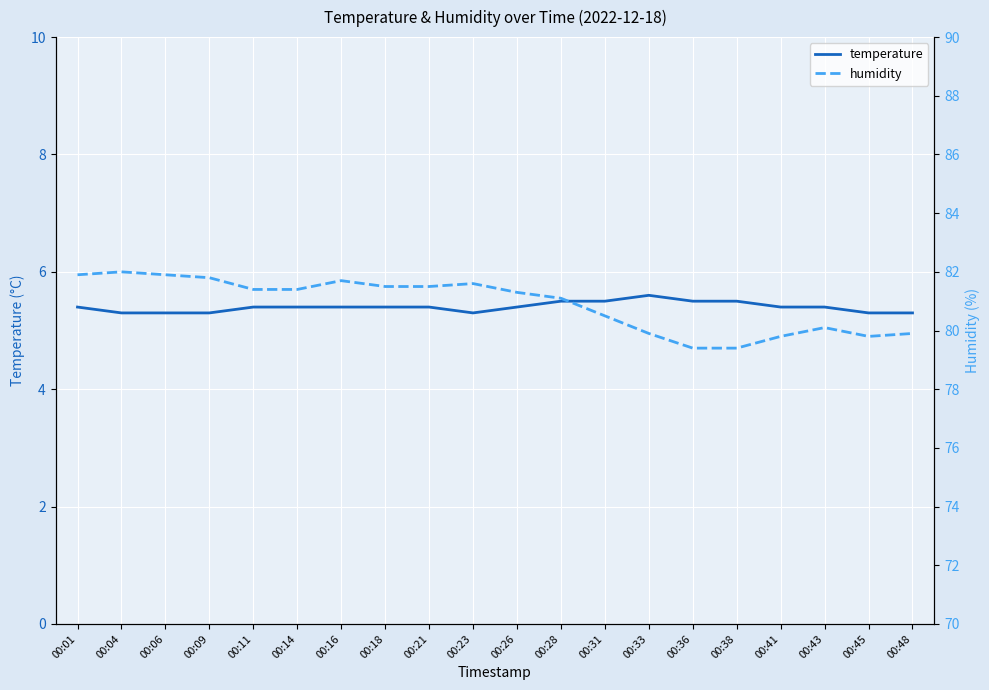

What is the value of the temperature point at the 2nd from the left?

5.3